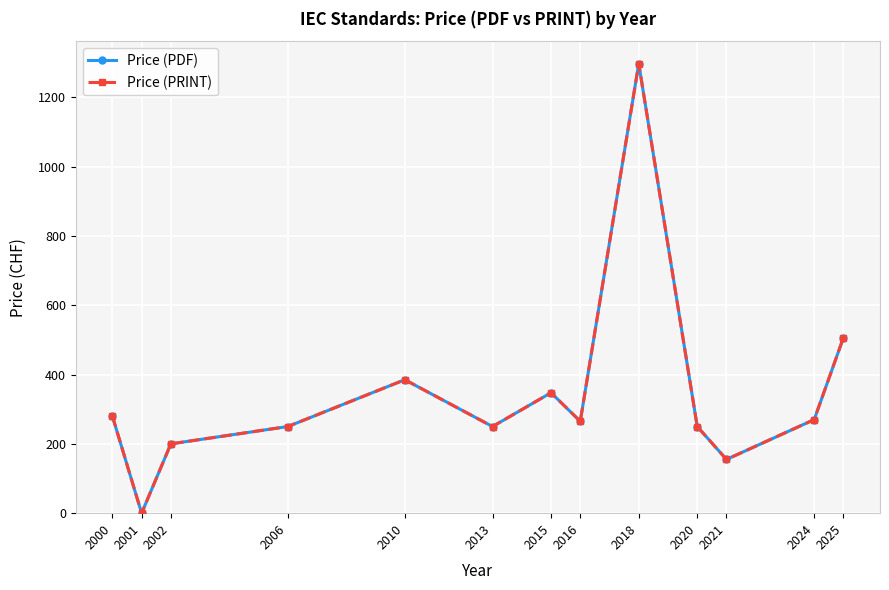

Is this an area chart (filled region under the line)?

No